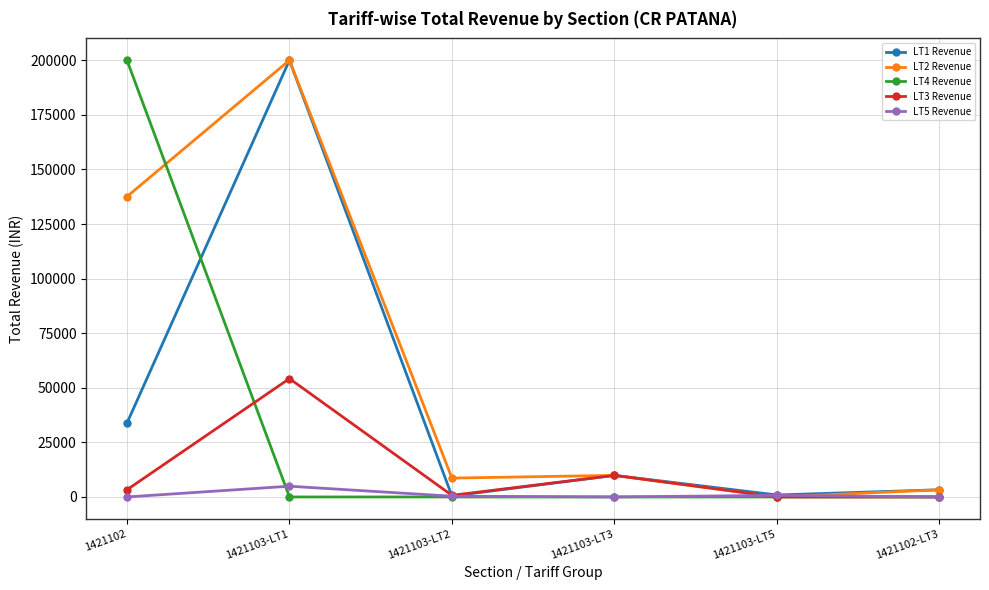

At which category is the sum across all series the highest?

1421103-LT1